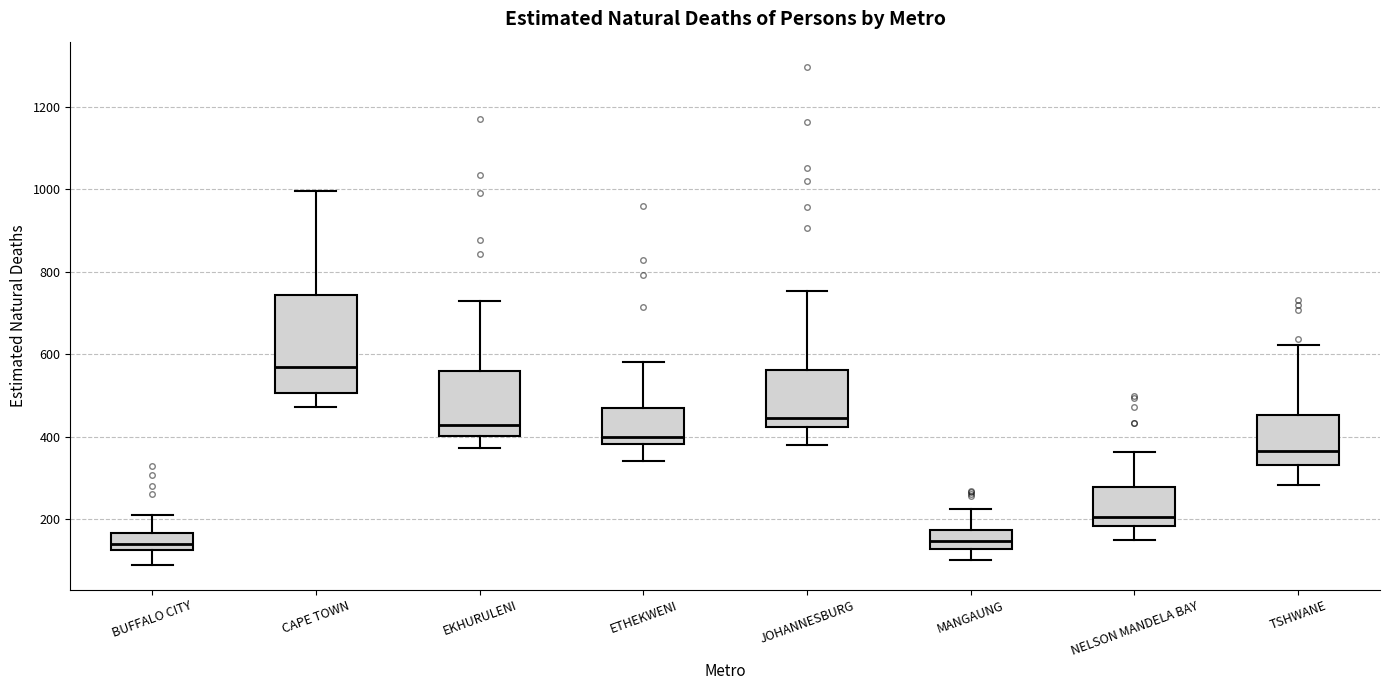

Reading left to right, read every box against the y-axis: the position of its median line, the range the box covers, and the ends of its whiskers. The values are not printed on the chart, so give them approximately, as read against the axis.

BUFFALO CITY: median 140, box 120 to 160, whiskers 100 to 220
CAPE TOWN: median 560, box 500 to 740, whiskers 480 to 1000
EKHURULENI: median 420, box 400 to 560, whiskers 380 to 720
ETHEKWENI: median 400, box 380 to 480, whiskers 340 to 580
JOHANNESBURG: median 440, box 420 to 560, whiskers 380 to 760
MANGAUNG: median 140, box 120 to 180, whiskers 100 to 220
NELSON MANDELA BAY: median 200, box 180 to 280, whiskers 160 to 360
TSHWANE: median 360, box 340 to 460, whiskers 280 to 620